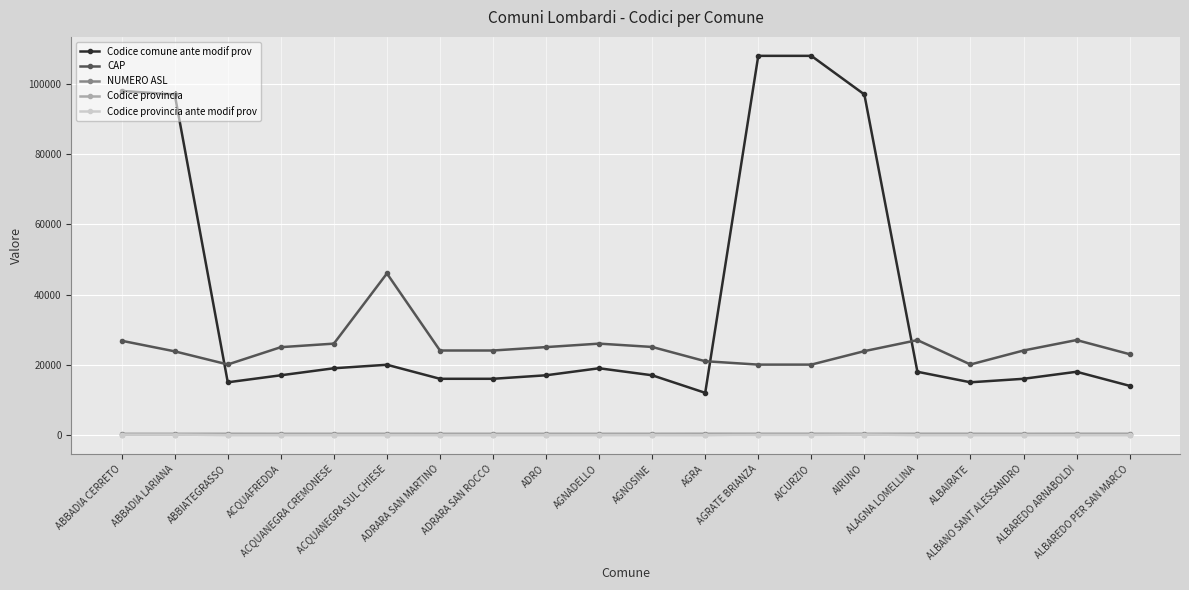

Between which two adjacent categories do Codice comune ante modif prov and CAP first intersect?

ABBADIA LARIANA and ABBIATEGRASSO